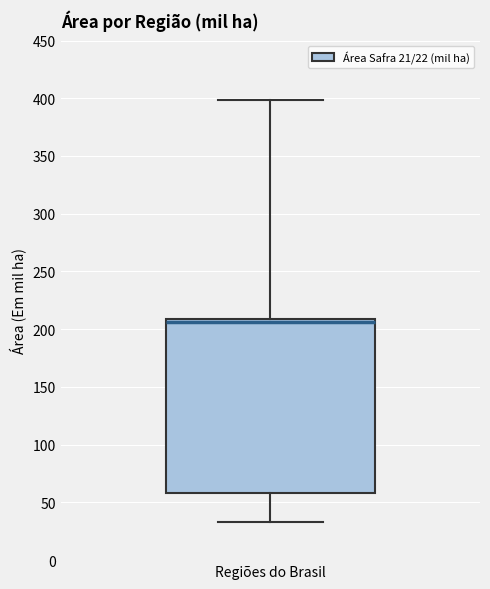

Read this box plot against the y-axis: the position of the median line, the range covered by the box, and the ends of both whiskers. The values are not printed on the chart, so give them approximately, as read against the axis.

median 205, box 60 to 210, whiskers 35 to 400